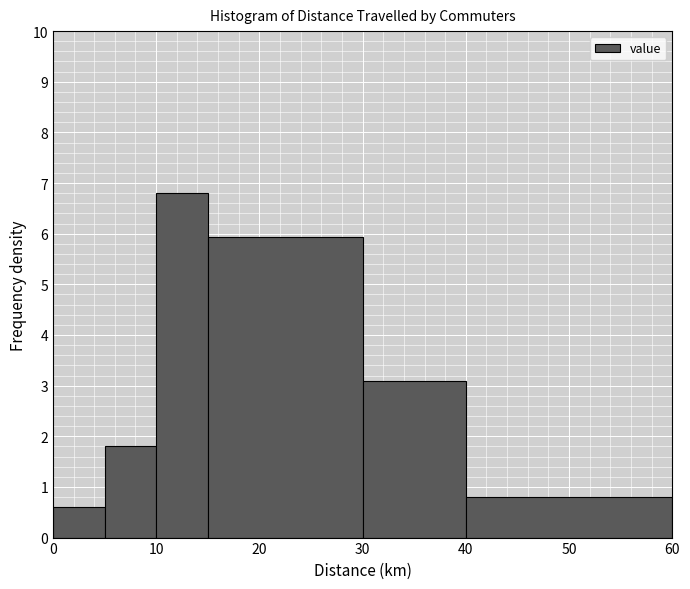

What is the height of the bar covering 0 to 5 on the x-axis? The values are not printed on the chart, so give them approximately, as read against the axis.

0.6